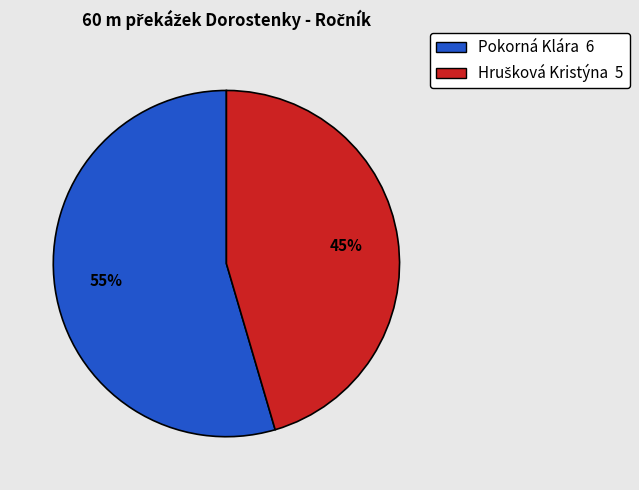

How many segments does this pie chart have?

2